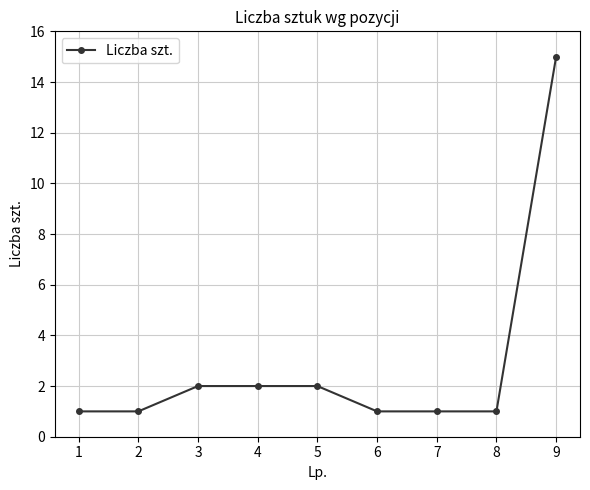

The chart shows a value of 7 at 9. True or false?

False